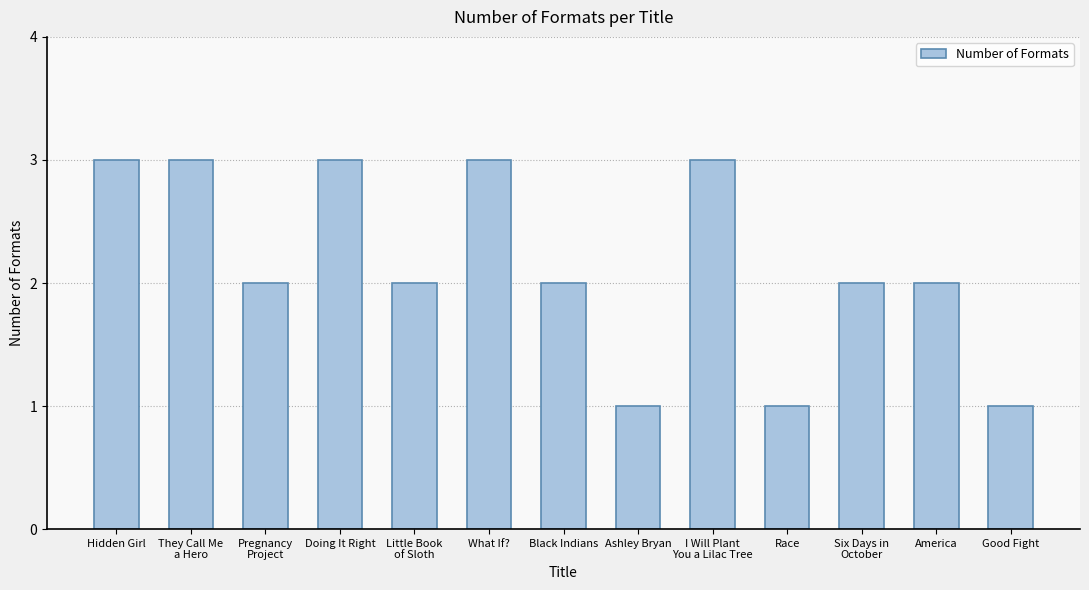

True or false: the data shows 0 at Race.

False